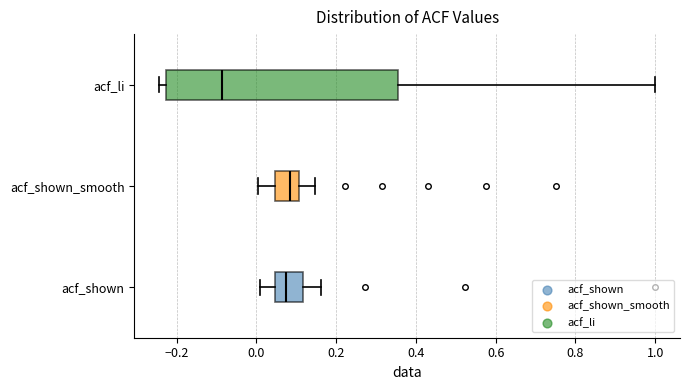

Comparing the boxes themselves (not the whiskers), which one is the widest?

acf_li